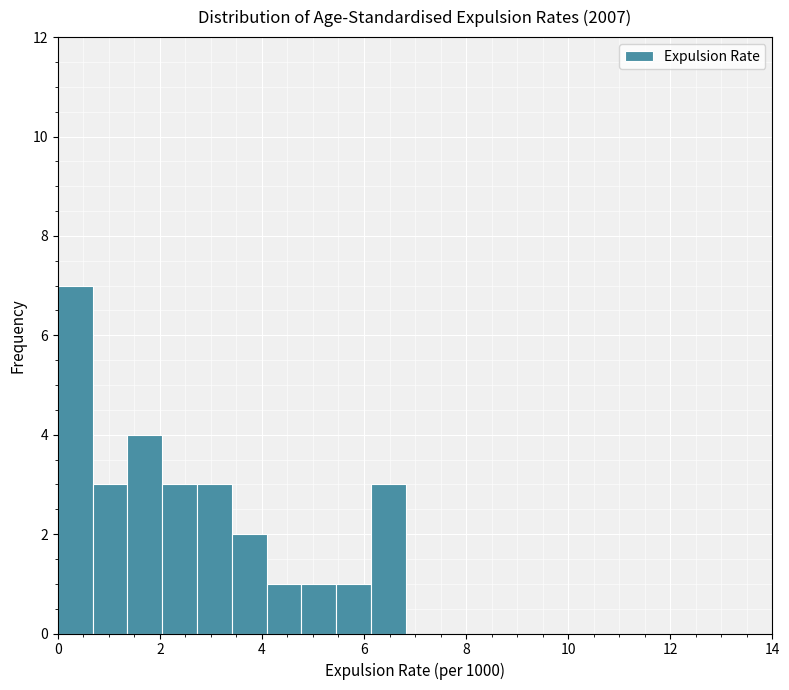

Read against the x-axis, roughly where is the centre of the tallest bar?

0.4